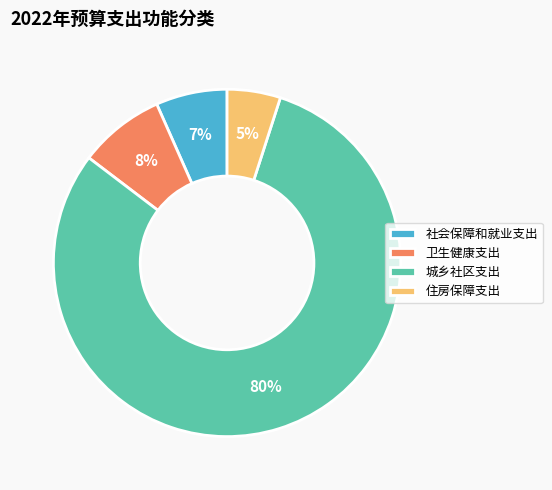

To the nearest percent, what is the difference between the largest and smallest slice percentages?

75%